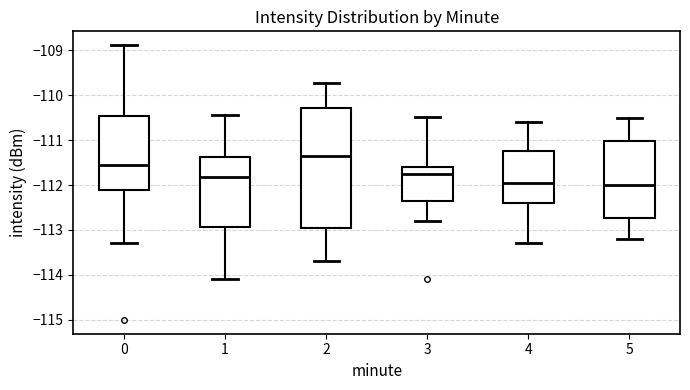

Where is the upper edge of the box at x = 5 on the y-axis? The values are not printed on the chart, so give them approximately, as read against the axis.

-111.0